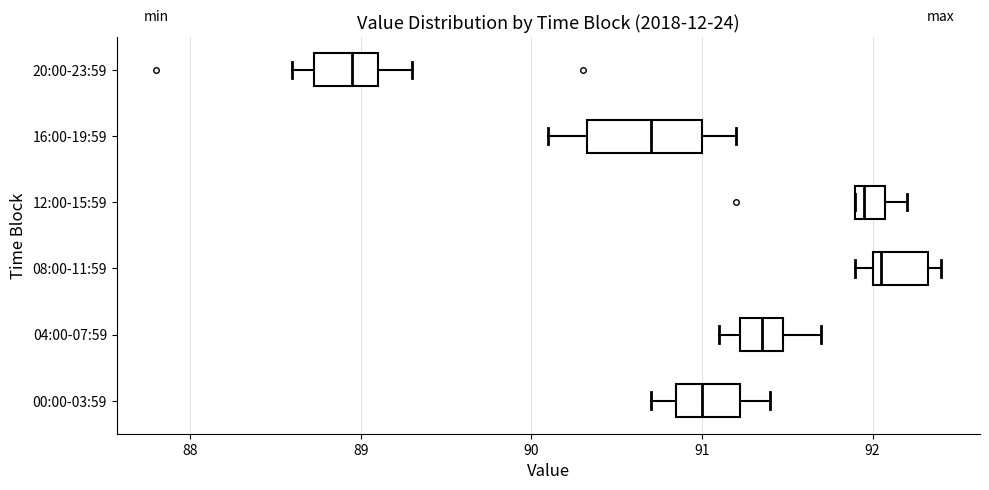

Reading bottom to top, read every box against the x-axis: the position of its median line, the range the box covers, and the ends of its whiskers. The values are not printed on the chart, so give them approximately, as read against the axis.

00:00-03:59: median 91.0, box 90.9 to 91.2, whiskers 90.7 to 91.4
04:00-07:59: median 91.4, box 91.2 to 91.5, whiskers 91.1 to 91.7
08:00-11:59: median 92.1, box 92.0 to 92.3, whiskers 91.9 to 92.4
12:00-15:59: median 92.0, box 91.9 to 92.1, whiskers 91.9 to 92.2
16:00-19:59: median 90.7, box 90.3 to 91.0, whiskers 90.1 to 91.2
20:00-23:59: median 89.0, box 88.7 to 89.1, whiskers 88.6 to 89.3